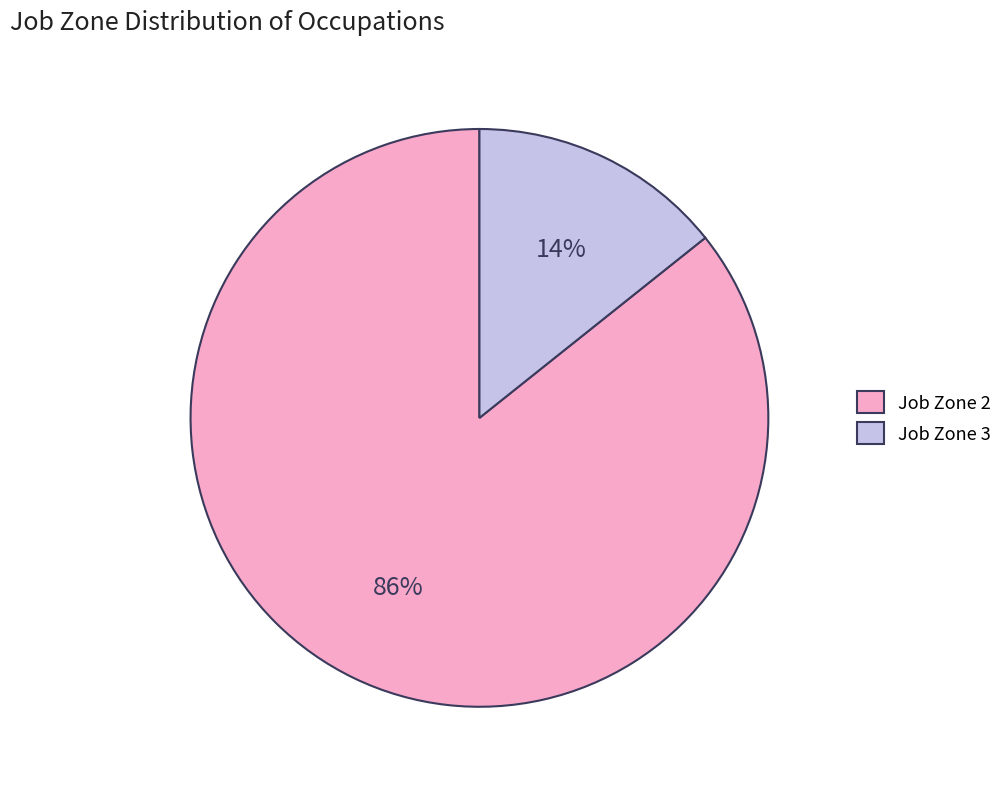

What percentage is the Job Zone 3 slice, to the nearest percent?

14%